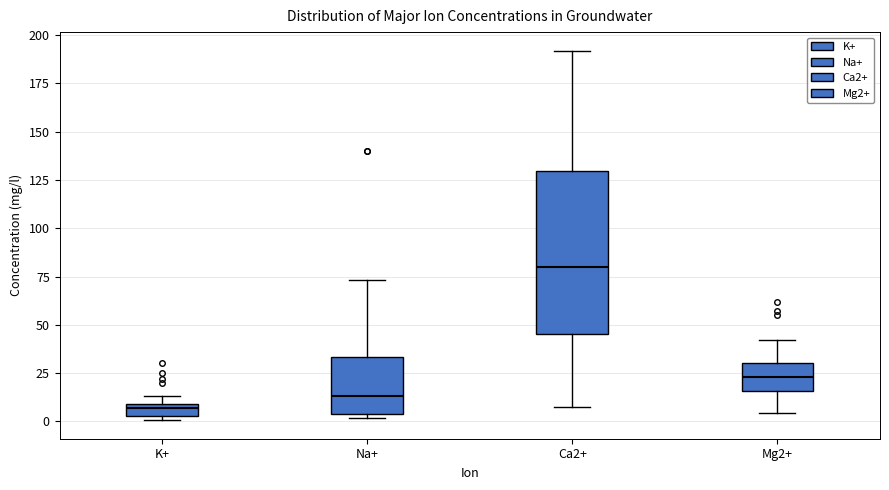

Where is the upper edge of the box for Na+ on the y-axis? The values are not printed on the chart, so give them approximately, as read against the axis.

35